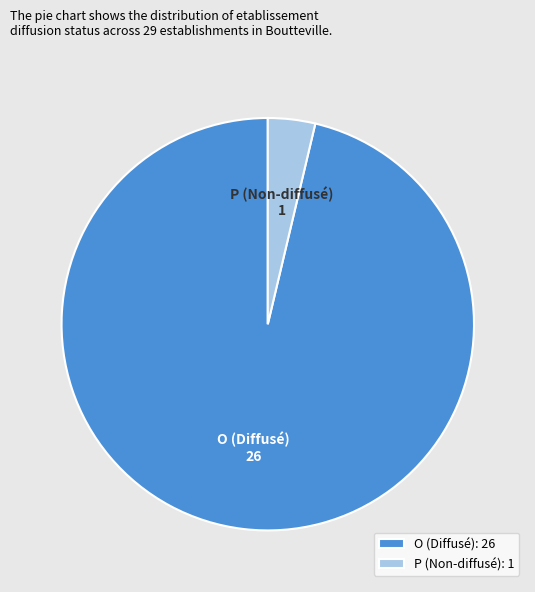

True or false: P (Non-diffusé) accounts for 13% of the total.

False